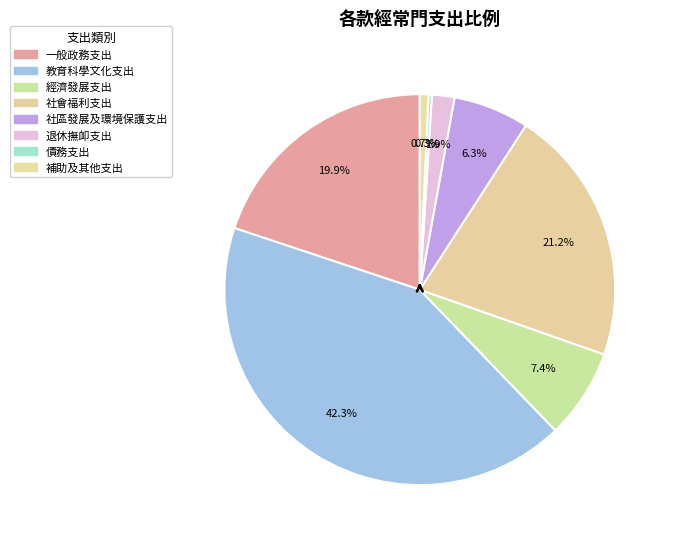

What percentage is the 社會福利支出 slice, to the nearest percent?

21%